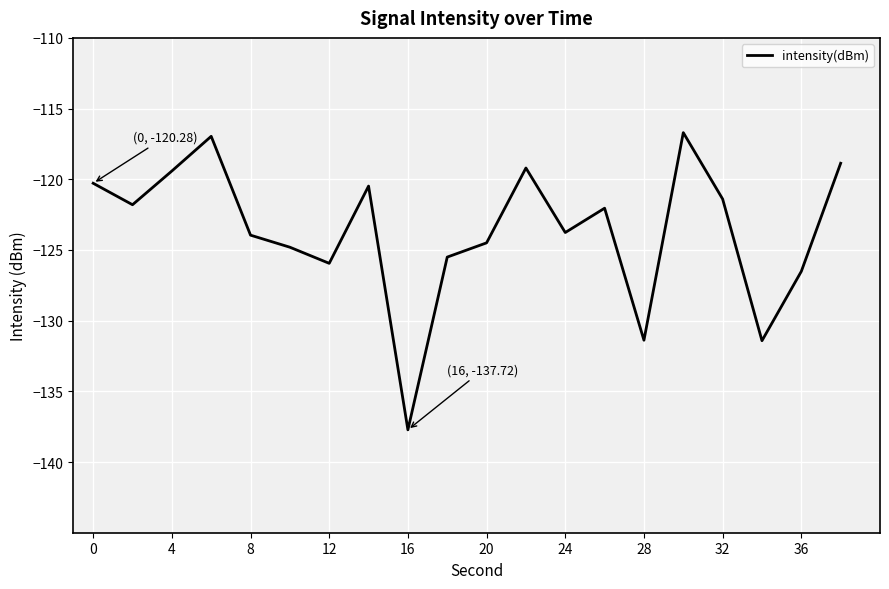

What is the greatest value displayed?

-116.7